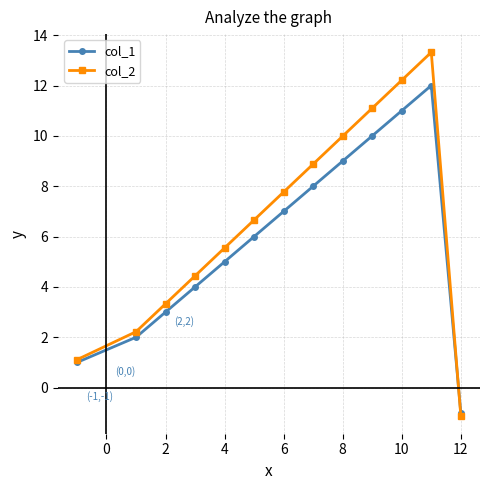

List the series in order of their peak value, highest first.

col_2, col_1